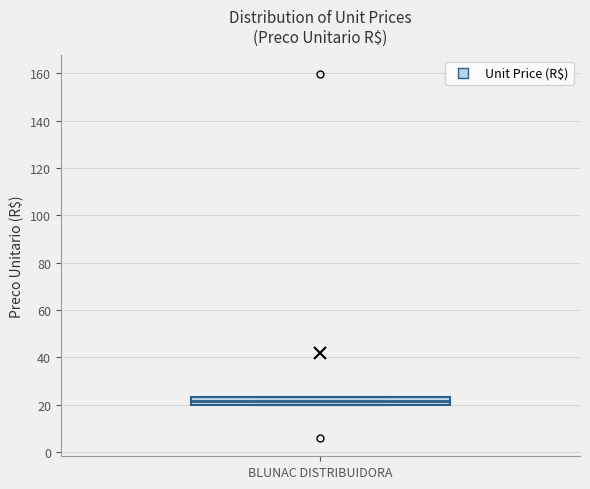

Transcribe this box plot: give where the median line is, the range the box spans, and where the two whiskers end, as read against the y-axis. The values are not printed on the chart, so give them approximately, as read against the axis.

median 22, box 20 to 24, whiskers 20 to 24